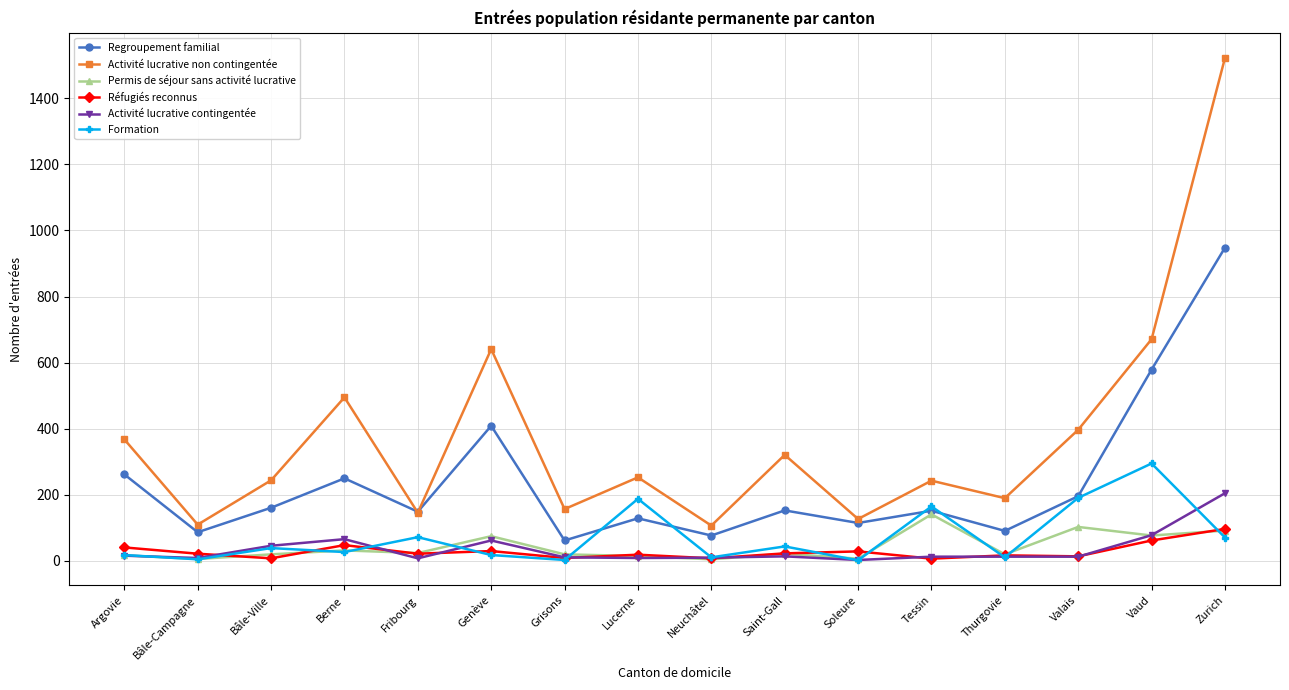

List the series in order of their peak value, lowest first.

Réfugiés reconnus, Permis de séjour sans activité lucrative, Activité lucrative contingentée, Formation, Regroupement familial, Activité lucrative non contingentée